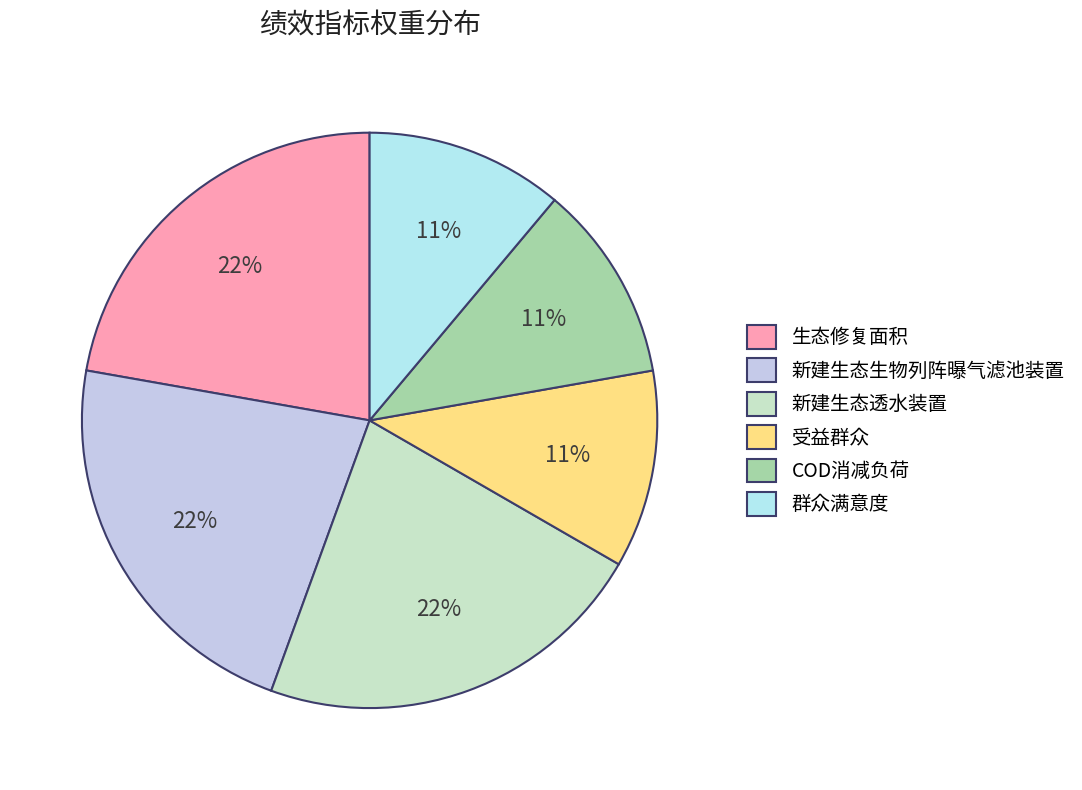

How many segments does this pie chart have?

6